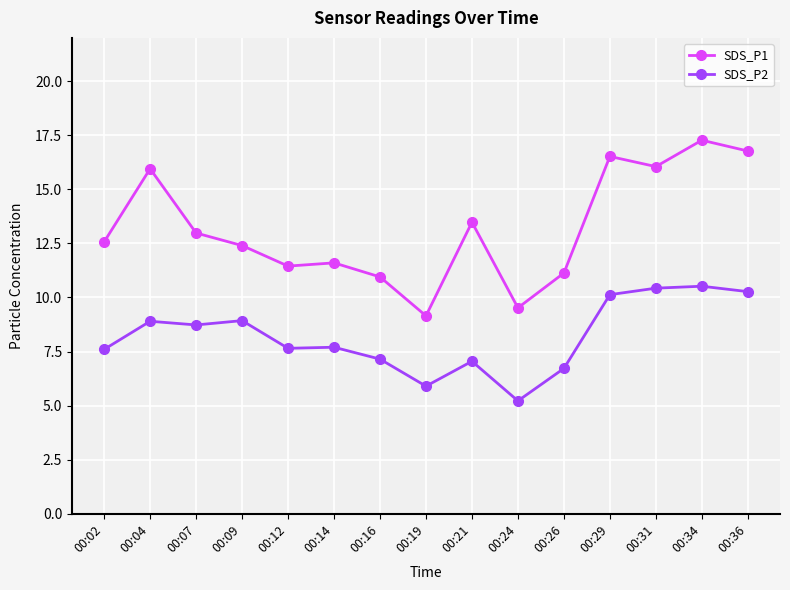

True or false: SDS_P2 and SDS_P1 cross at least once.

False